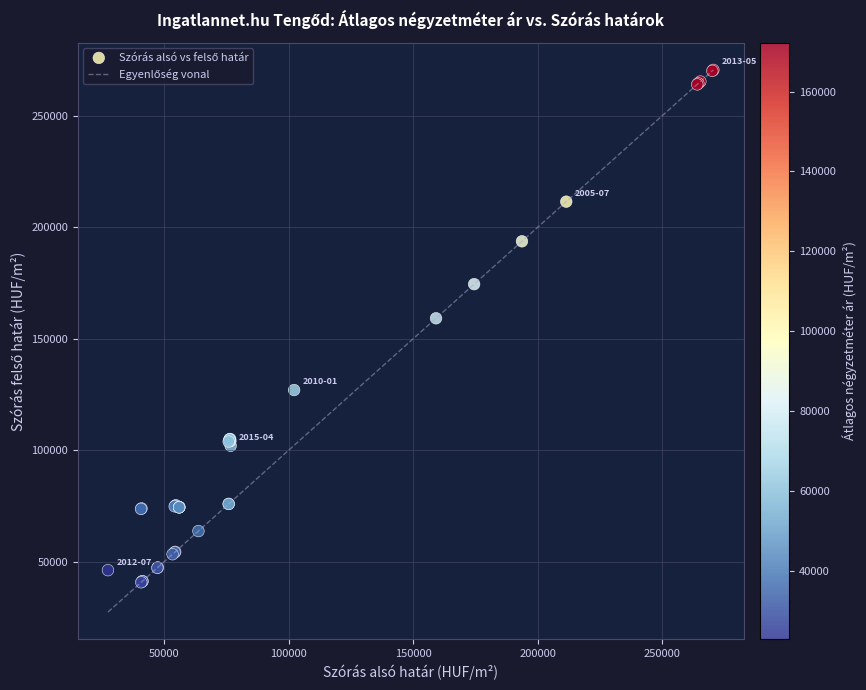

What Y value in the scatter plot is closest to 155635?

159146